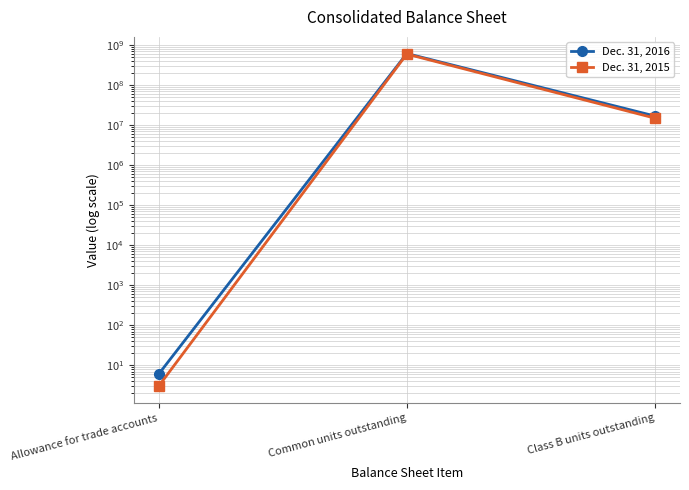

Reading left to right, list all the values displayed in this chart.

Dec. 31, 2016: 6	607064550	16690016
Dec. 31, 2015: 3	588546022	14784015